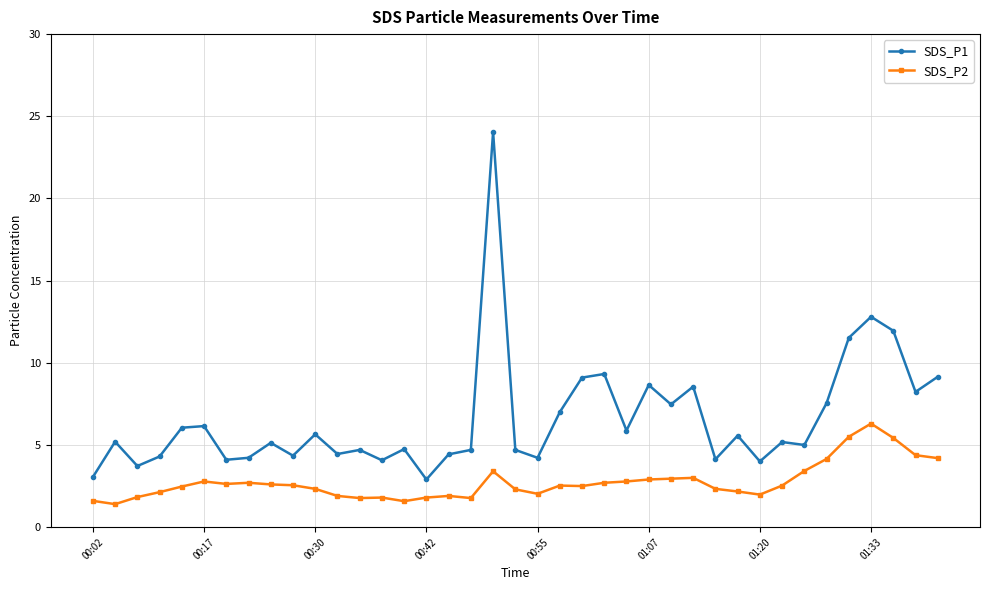

At how many categories does at least one series exceed 10?

4